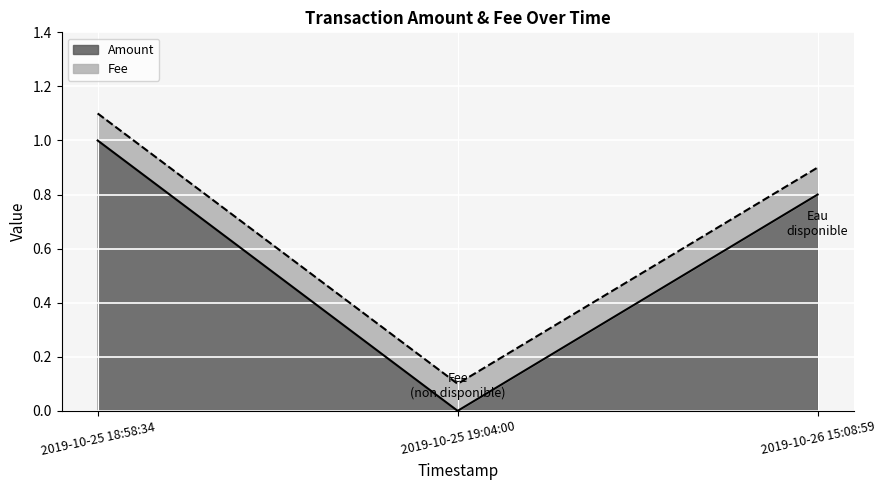

Rank the categories by value from lowest to highest.

2019-10-25 19:04:00, 2019-10-26 15:08:59, 2019-10-25 18:58:34